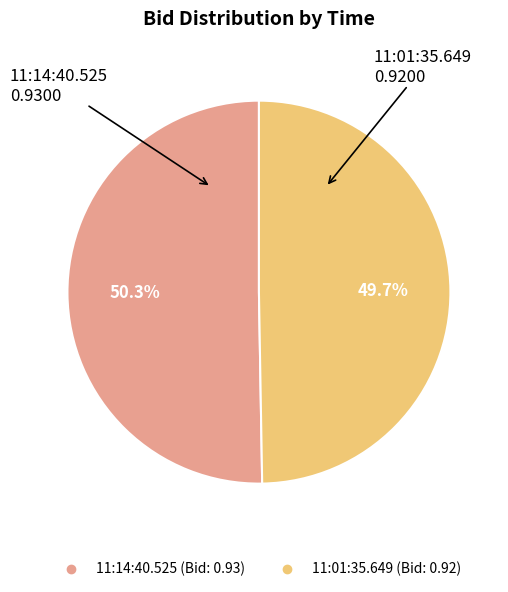

Which has a higher value, 11:01:35.649 or 11:14:40.525?

11:14:40.525